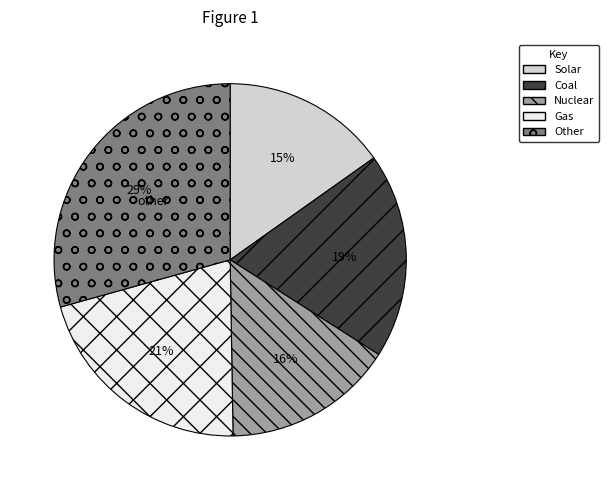

Is there any slice that represents more than half of the pie?

No